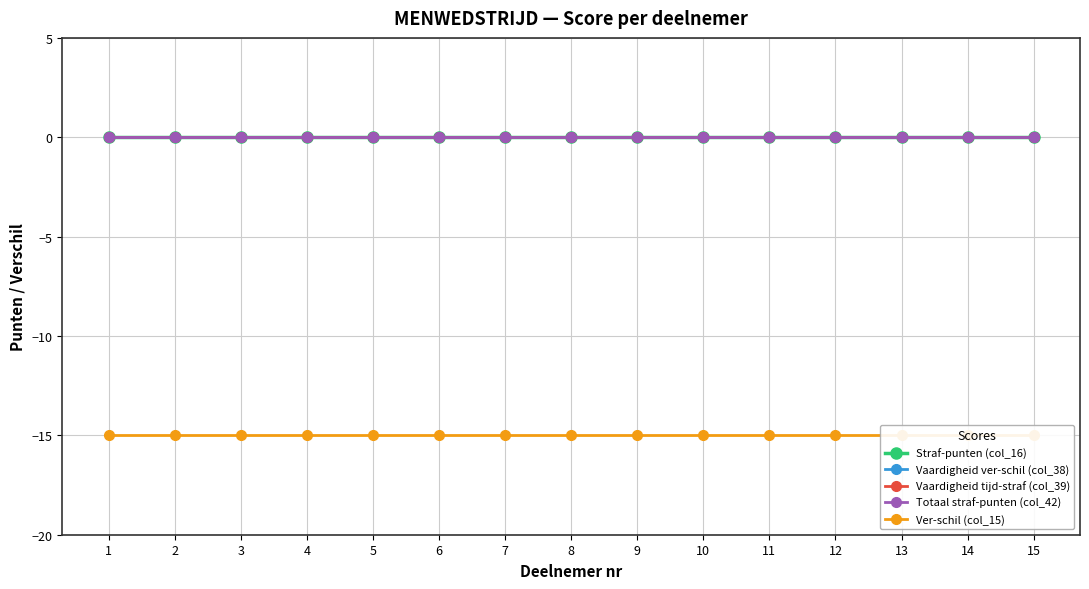

At which category is the sum across all series the highest?

1